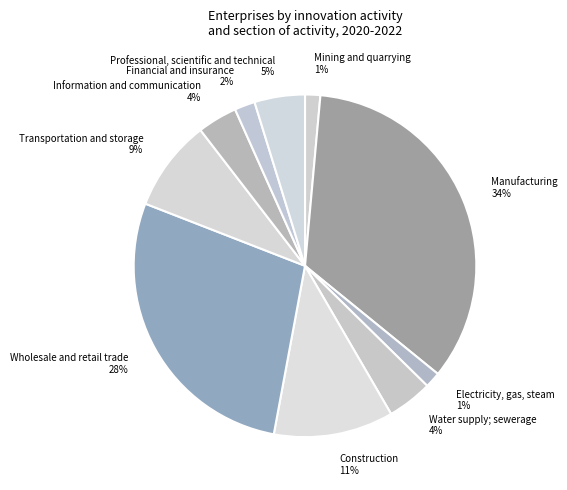

To the nearest percent, what is the difference between the Wholesale and retail trade and Mining and quarrying slice percentages?

27%